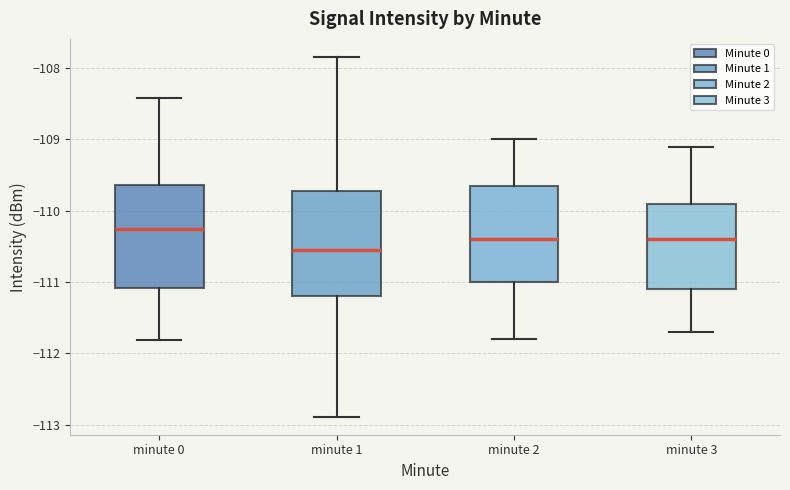

Reading left to right, read every box against the y-axis: the position of its median line, the range the box covers, and the ends of its whiskers. The values are not printed on the chart, so give them approximately, as read against the axis.

minute 0: median -110.3, box -111.1 to -109.6, whiskers -111.8 to -108.4
minute 1: median -110.5, box -111.2 to -109.7, whiskers -112.9 to -107.8
minute 2: median -110.4, box -111.0 to -109.6, whiskers -111.8 to -109.0
minute 3: median -110.4, box -111.1 to -109.9, whiskers -111.7 to -109.1